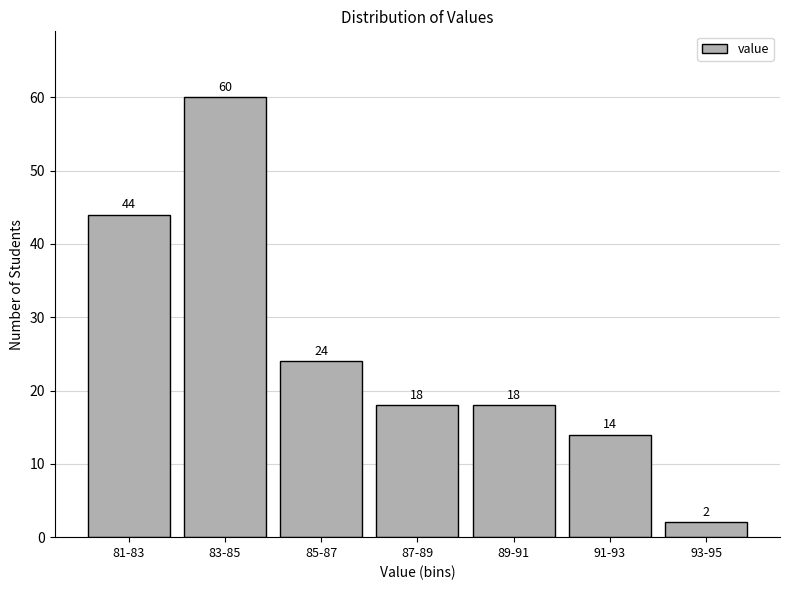

Reading right to left, extract all data points from this chart.

93-95=2	91-93=14	89-91=18	87-89=18	85-87=24	83-85=60	81-83=44